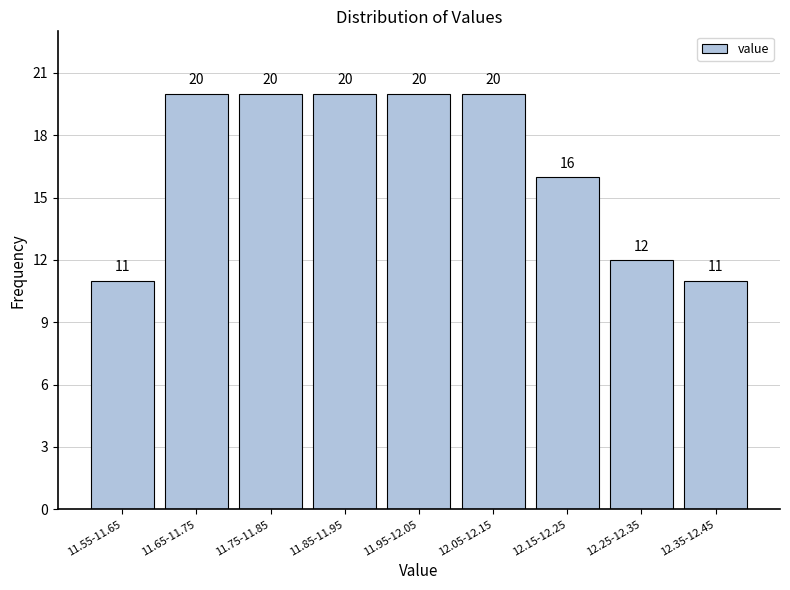

Reading left to right, list all the values displayed in this chart.

11	20	20	20	20	20	16	12	11